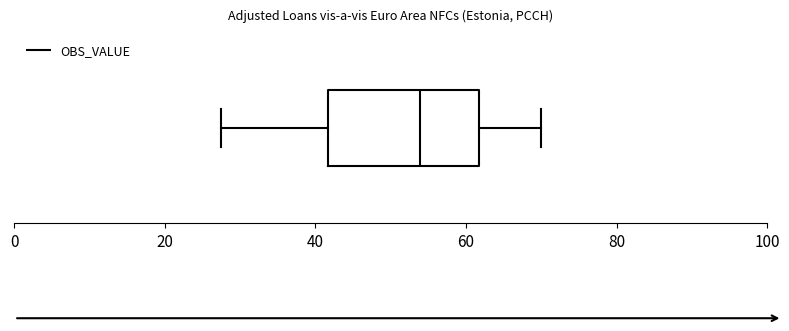

Transcribe this box plot: give where the median line is, the range the box spans, and where the two whiskers end, as read against the x-axis. The values are not printed on the chart, so give them approximately, as read against the axis.

median 54, box 42 to 62, whiskers 28 to 70